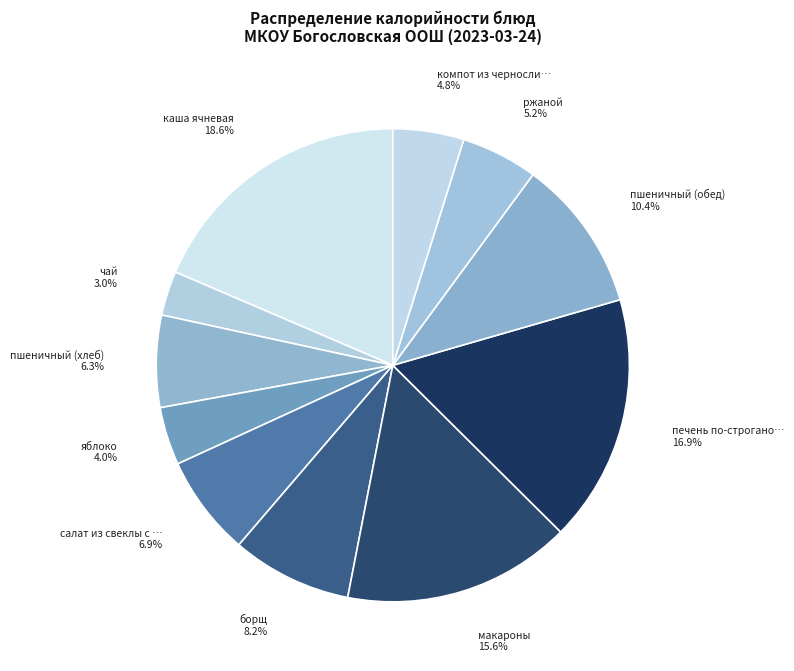

How many segments does this pie chart have?

11